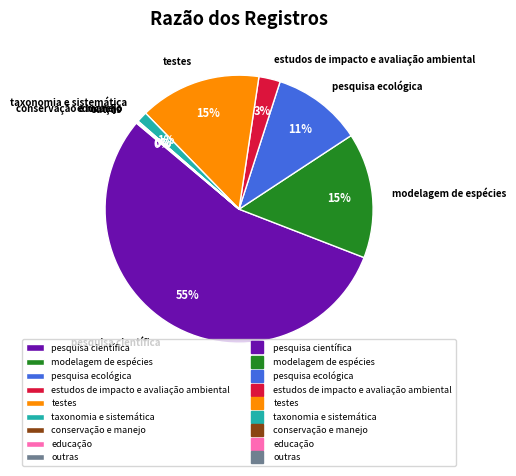

To the nearest percent, what portion does modelagem de espécies represent?

15%